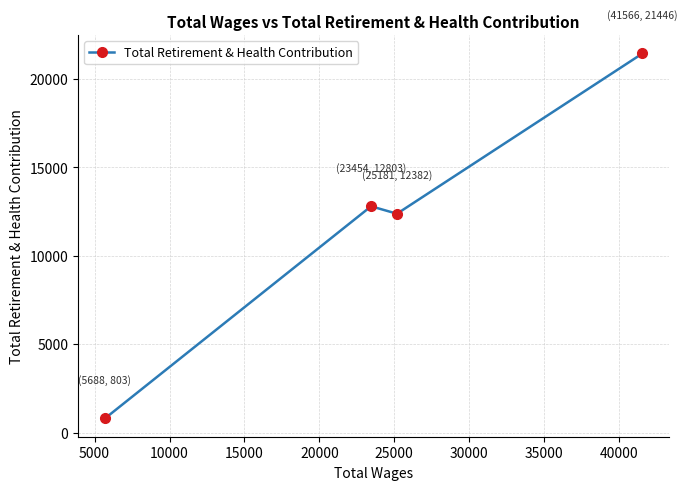

Reading left to right, transcribe all the data shown in this chart.

803	12803	12382	21446